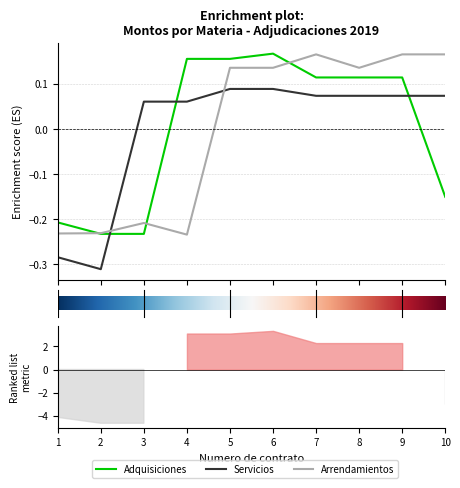

Reading right to left, transcribe all the data shown in this chart.

Adquisiciones: -0.2	0.1	0.1	0.1	0.2	0.2	0.2	-0.2	-0.2	-0.2
Servicios: 0.1	0.1	0.1	0.1	0.1	0.1	0.1	0.1	-0.3	-0.3
Arrendamientos: 0.2	0.2	0.1	0.2	0.1	0.1	-0.2	-0.2	-0.2	-0.2